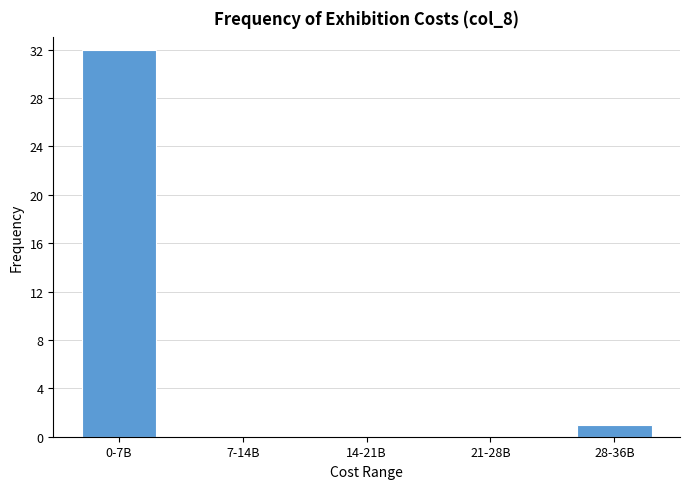

Reading left to right, what are all the values shown in this chart?

0-7B=32	7-14B=0	14-21B=0	21-28B=0	28-36B=1